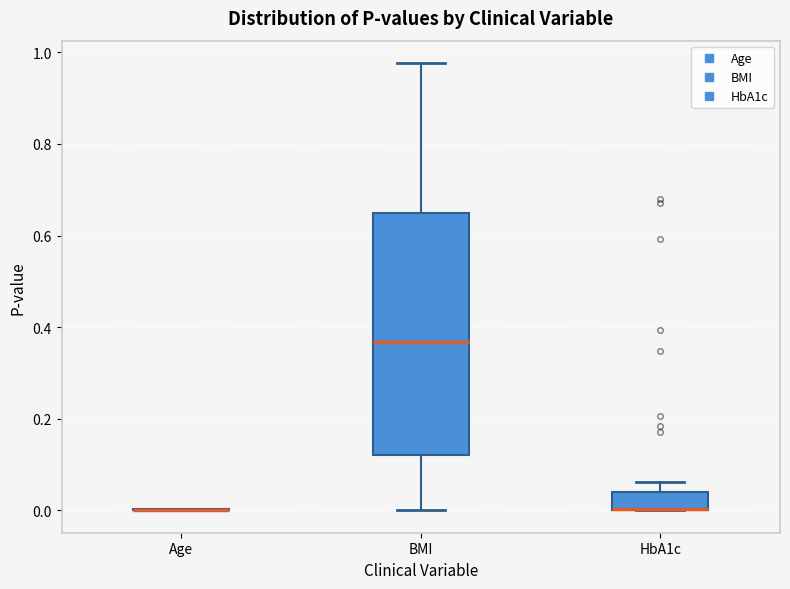

Reading left to right, read every box against the y-axis: the position of its median line, the range the box covers, and the ends of its whiskers. The values are not printed on the chart, so give them approximately, as read against the axis.

Age: box collapsed to a line at 0.00, whiskers 0.00 to 0.00
BMI: median 0.36, box 0.12 to 0.64, whiskers 0.00 to 0.98
HbA1c: median 0.00 (drawn on the box's lower edge), box 0.00 to 0.04, whiskers 0.00 to 0.06